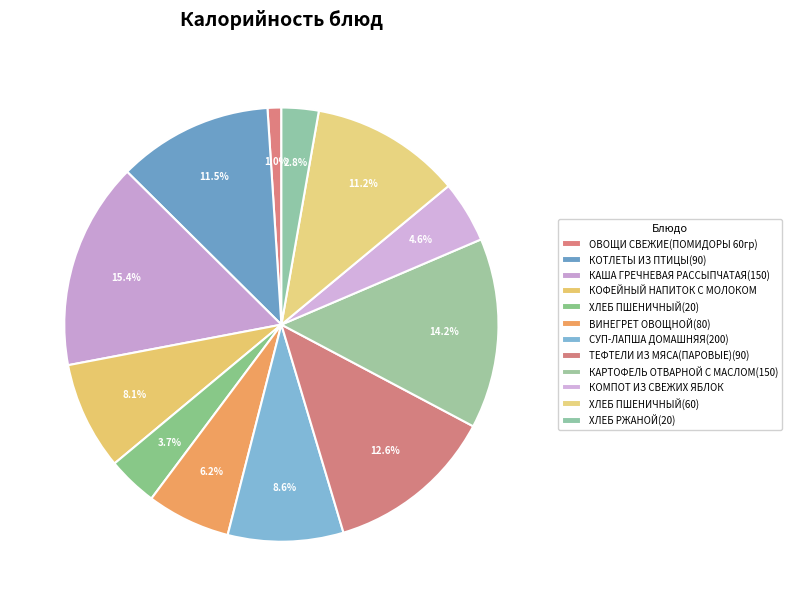

Is there any slice that represents more than half of the pie?

No